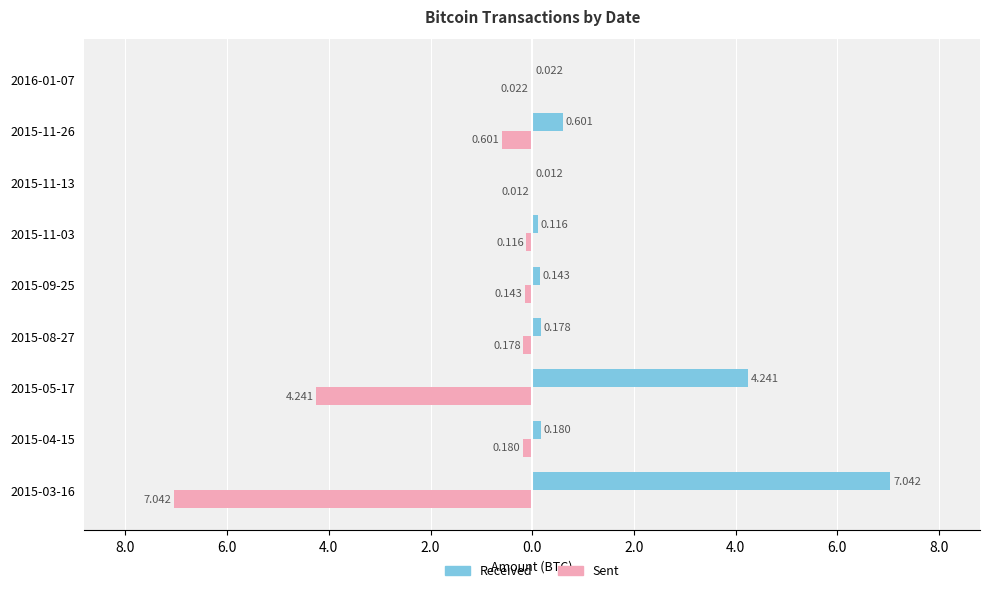

What are all the series names shown in the legend?

Received, Sent